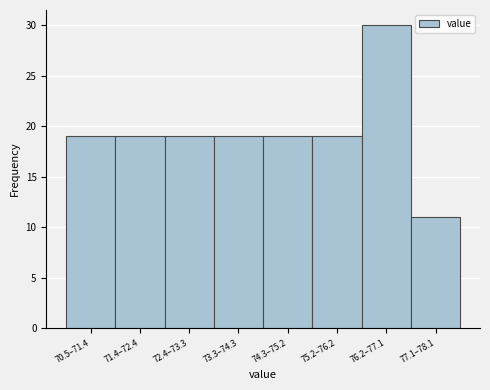

Reading right to left, transcribe all the data shown in this chart.

11	30	19	19	19	19	19	19